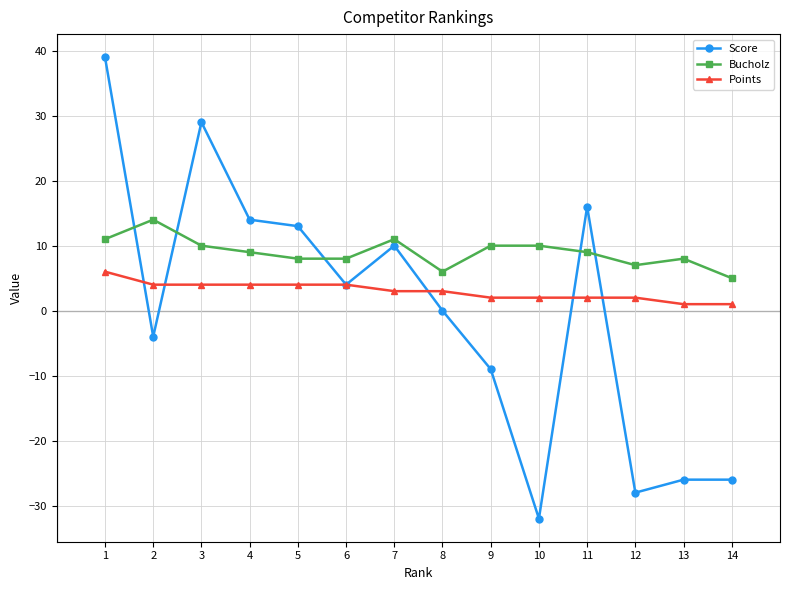

The Bucholz series shows 13 at 13. True or false?

False